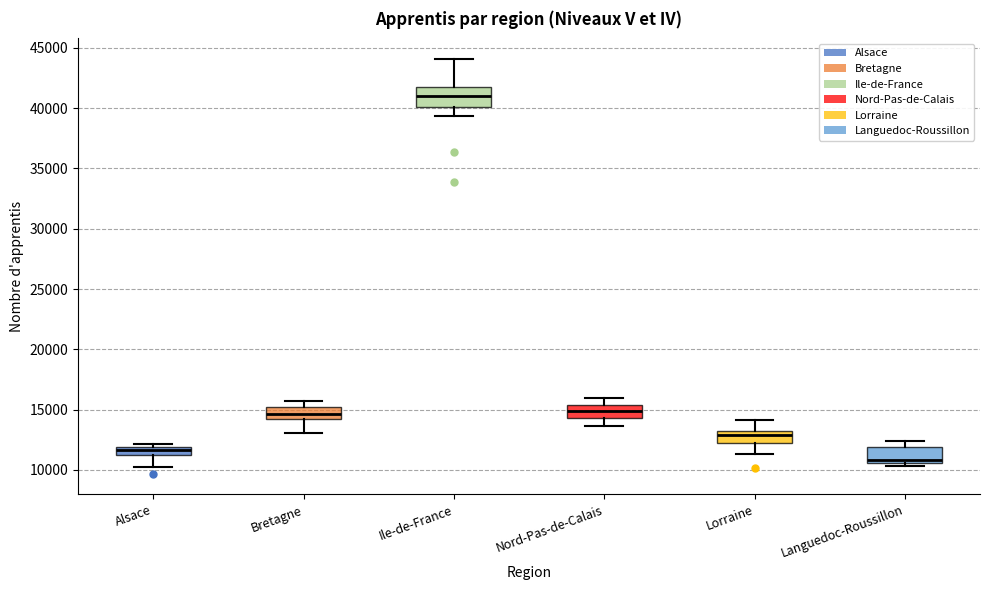

Which box has the lowest median line?

Languedoc-Roussillon